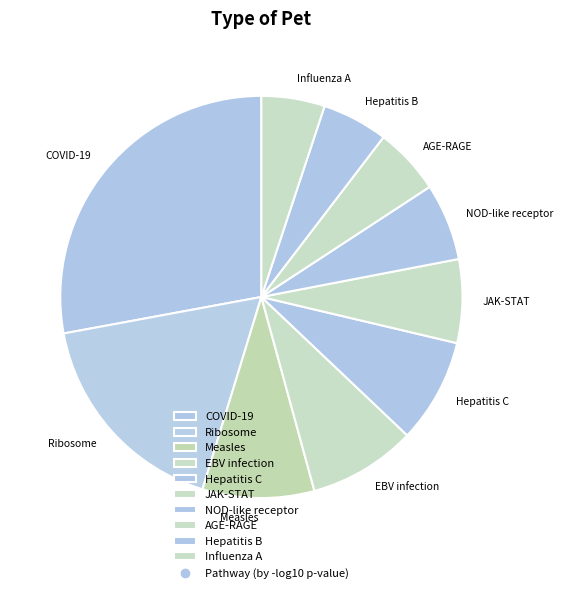

The Hepatitis B slice represents 17% of the pie. True or false?

False